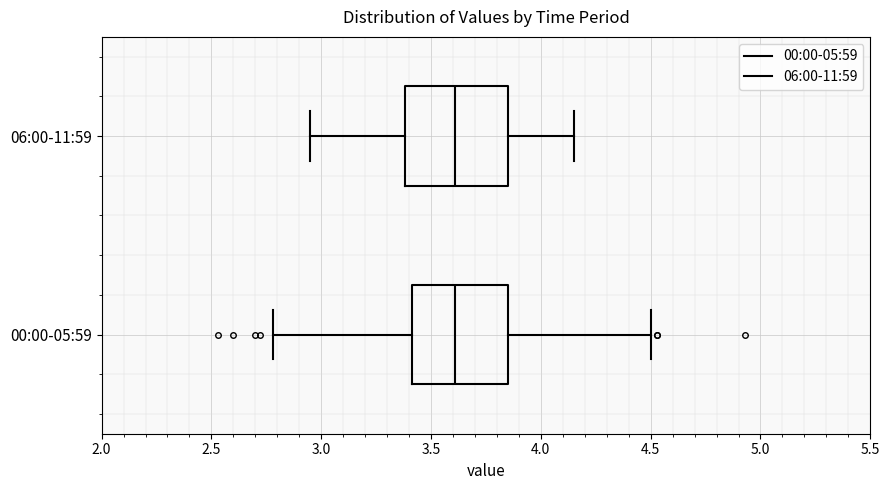

Reading bottom to top, transcribe this box plot: for each box, give where its median line is, the range the box spans, and where its two whiskers end, as read against the x-axis. The values are not printed on the chart, so give them approximately, as read against the axis.

00:00-05:59: median 3.60, box 3.40 to 3.85, whiskers 2.80 to 4.50
06:00-11:59: median 3.60, box 3.40 to 3.85, whiskers 2.95 to 4.15